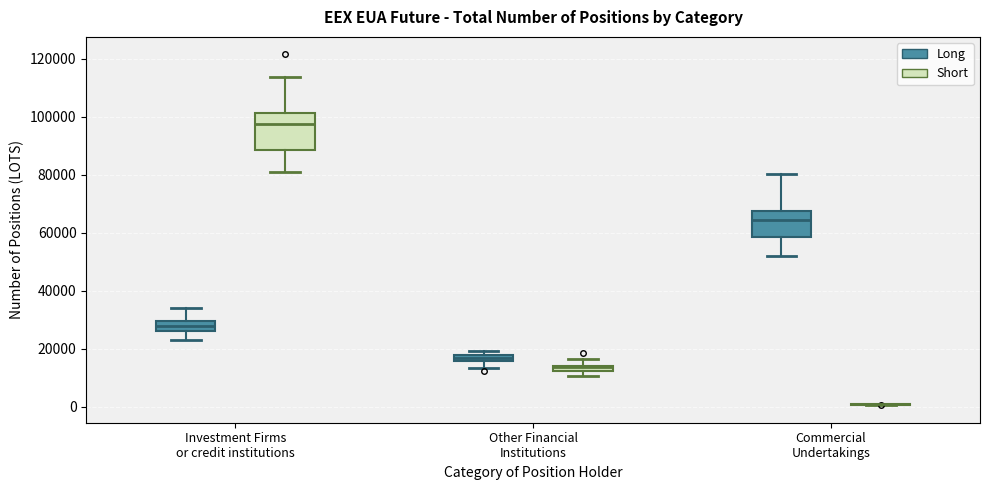

Which box is the tallest, from its lower edge to its upper edge?

Investment Firms or credit institutions (Short)